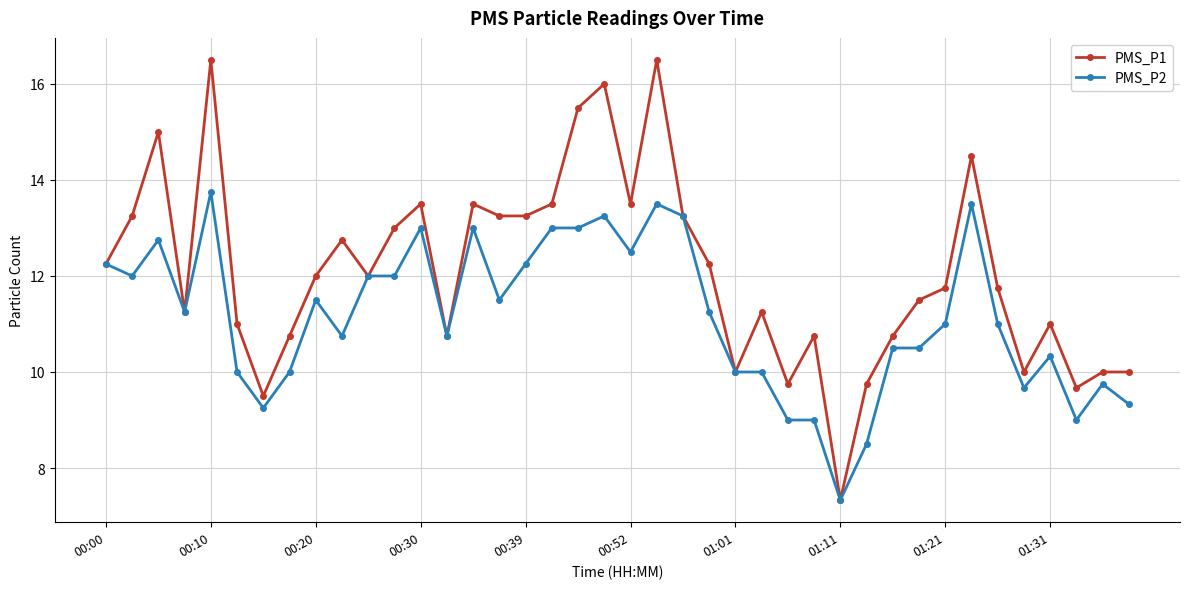

Which series has the largest total across all categories?

PMS_P1